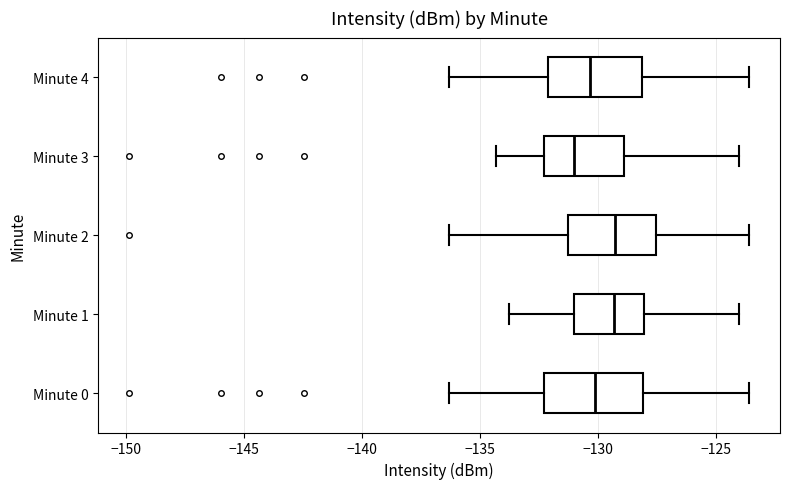

Reading bottom to top, transcribe this box plot: for each box, give where its median line is, the range the box spans, and where its two whiskers end, as read against the x-axis. The values are not printed on the chart, so give them approximately, as read against the axis.

Minute 0: median -130.0, box -132.5 to -128.0, whiskers -136.5 to -123.5
Minute 1: median -129.5, box -131.0 to -128.0, whiskers -134.0 to -124.0
Minute 2: median -129.5, box -131.0 to -127.5, whiskers -136.5 to -123.5
Minute 3: median -131.0, box -132.5 to -129.0, whiskers -134.5 to -124.0
Minute 4: median -130.5, box -132.0 to -128.0, whiskers -136.5 to -123.5